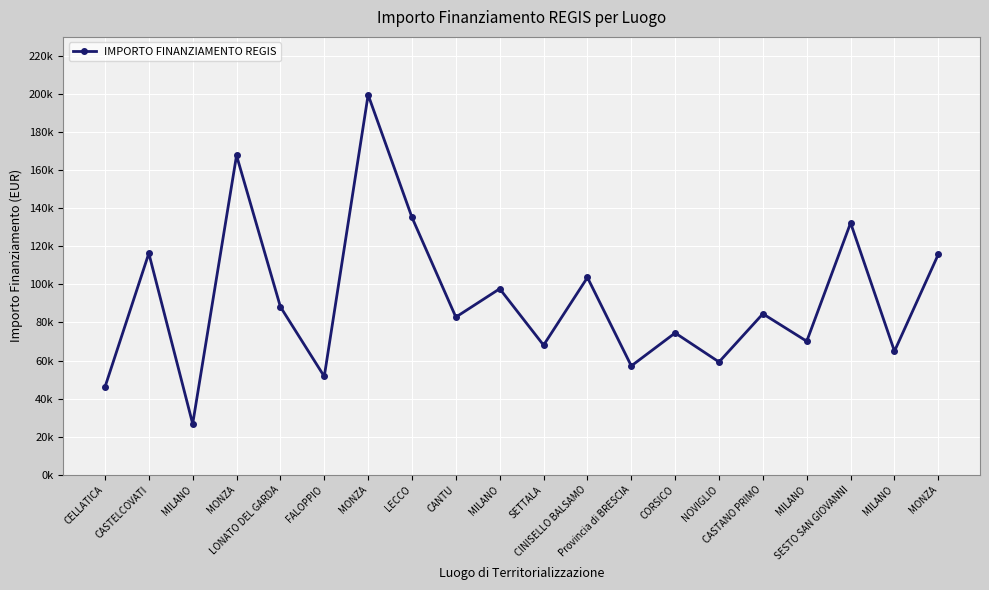

How many lines are shown in the chart?

1